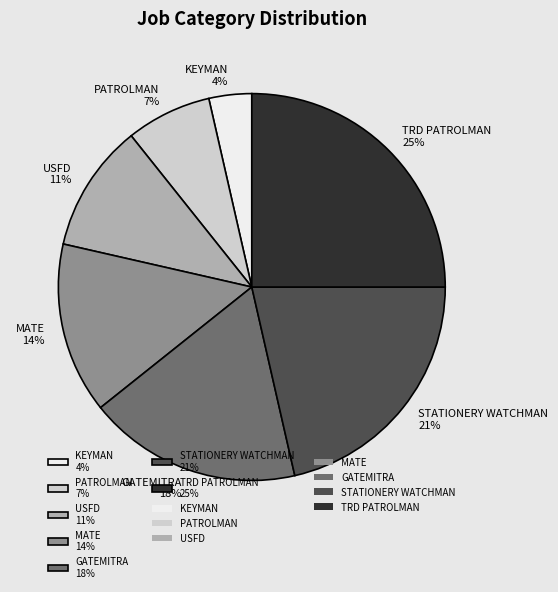

Approximately how many times larger is the value at TRD PATROLMAN 25% compared to USFD 11%?

2.3